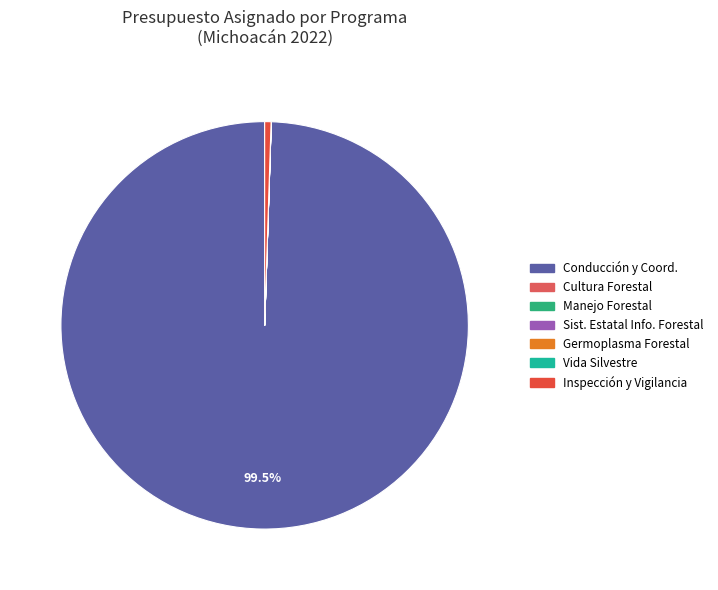

Rank the categories by value from highest to lowest.

Conducción y Coordinación de la Política, Inspección y Vigilancia Forestal, Cultura Forestal, Manejo Forestal, Sistema Estatal de Información Forestal, Germoplasma Forestal, Vida Silvestre